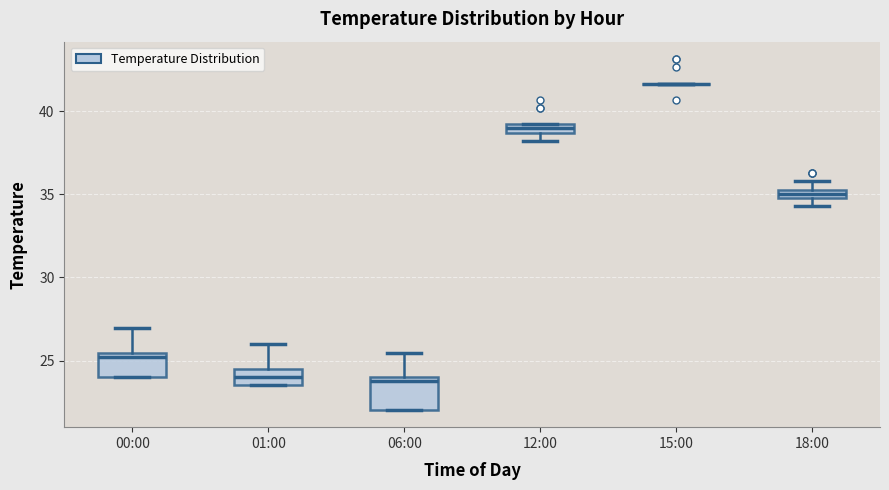

Where is the lower edge of the box for 06:00 on the y-axis? The values are not printed on the chart, so give them approximately, as read against the axis.

22.0